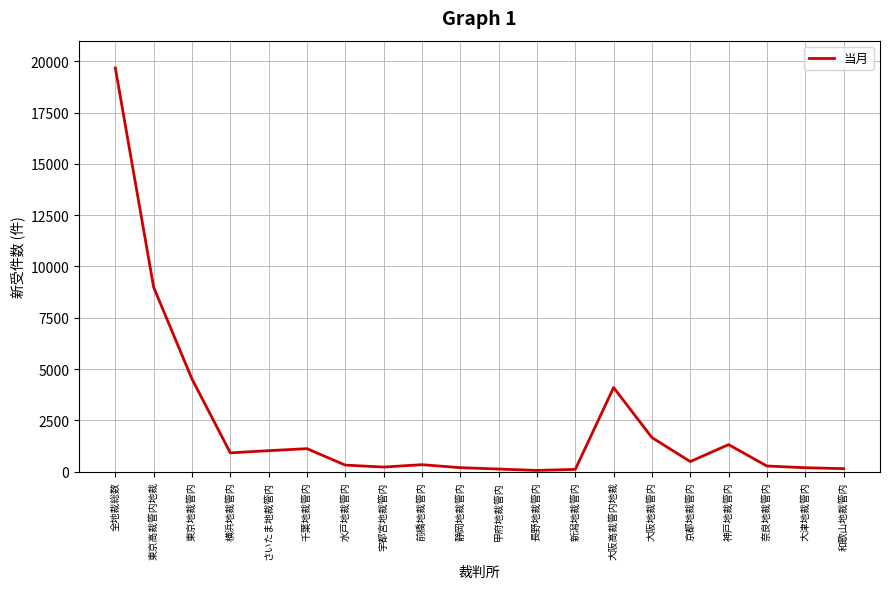

Between 神戸地裁管内 and 長野地裁管内, which is larger?

神戸地裁管内